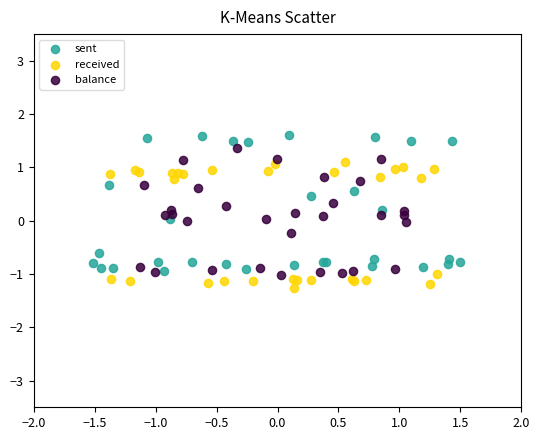

Which series has the largest Y range (max minus min)?

sent